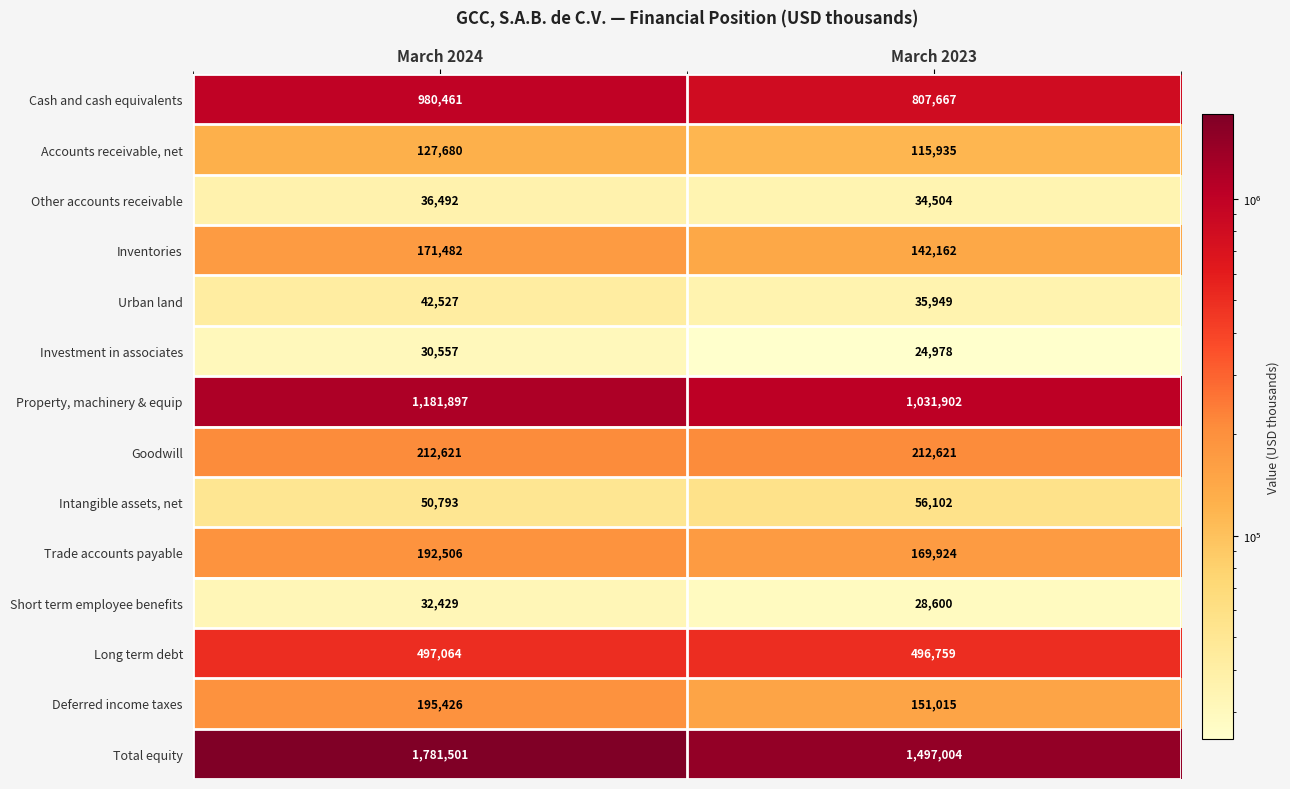

Rank the series at March 2023 from lowest to highest value.

Investment in associates, Short term employee benefits, Other accounts receivable, Urban land, Intangible assets, net, Accounts receivable, net, Inventories, Deferred income taxes, Trade accounts payable, Goodwill, Long term debt, Cash and cash equivalents, Property, machinery & equip, Total equity